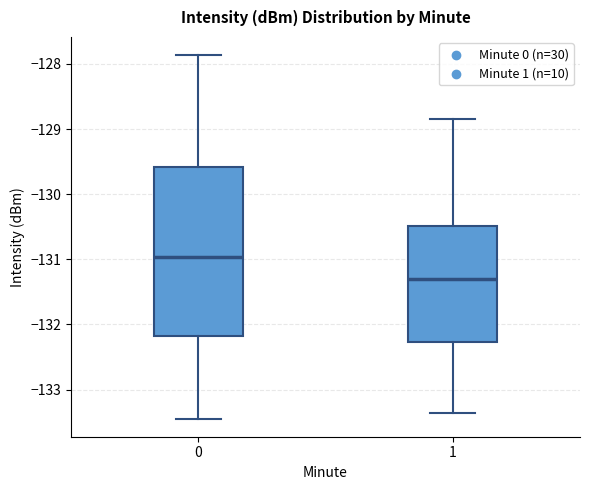

Where is the lower edge of the box at x = 0 on the y-axis? The values are not printed on the chart, so give them approximately, as read against the axis.

-132.2